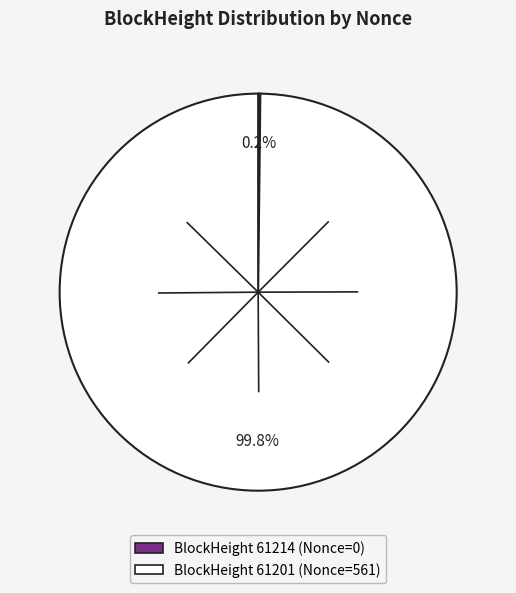

Is there any slice that represents more than half of the pie?

Yes